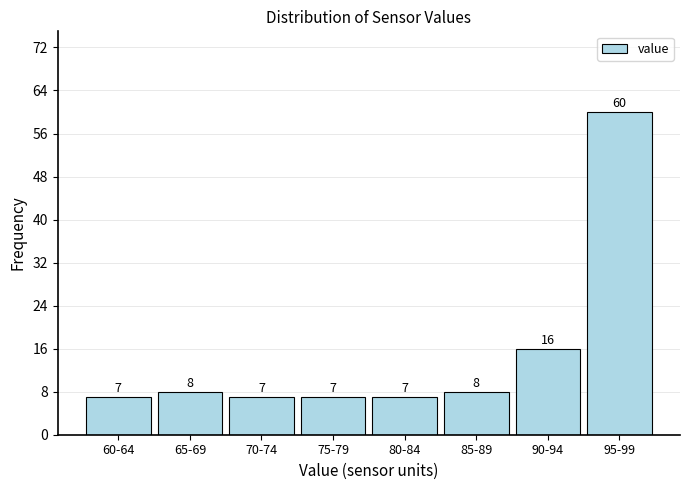

Reading left to right, list all the values displayed in this chart.

7	8	7	7	7	8	16	60